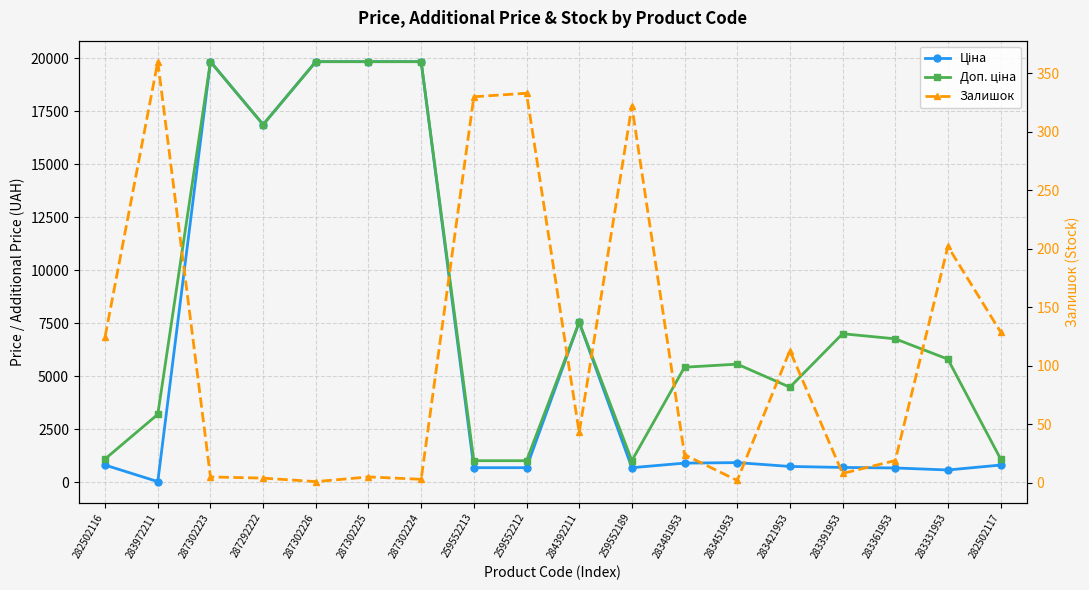

Which label corresponds to the largest value in the chart?

287302223